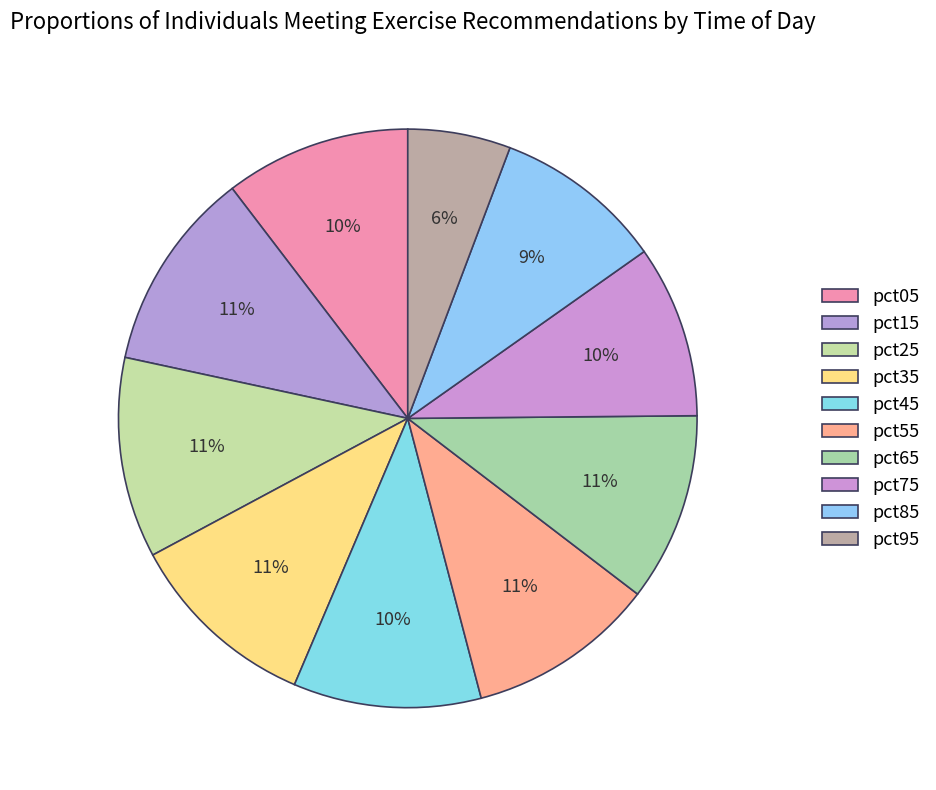

To the nearest percent, what percentage of the pie is pct75?

10%